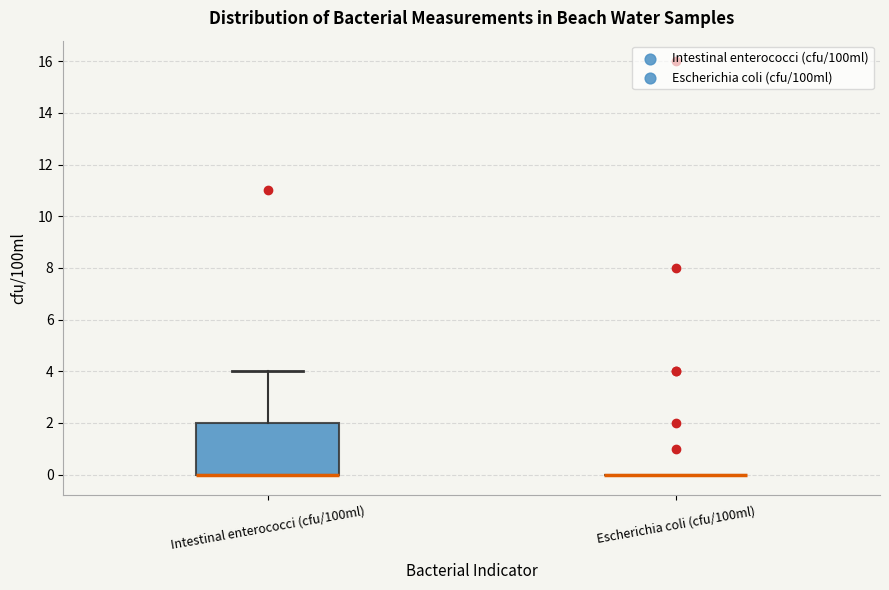

Reading left to right, read every box against the y-axis: the position of its median line, the range the box covers, and the ends of its whiskers. The values are not printed on the chart, so give them approximately, as read against the axis.

Intestinal enterococci (cfu/100ml): median 0 (drawn on the box's lower edge), box 0 to 2, whiskers 0 to 4
Escherichia coli (cfu/100ml): box collapsed to a line at 0, whiskers 0 to 0